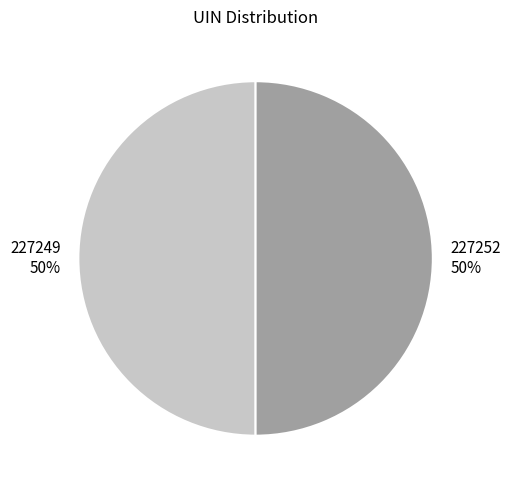

To the nearest percent, what is the average slice percentage?

50%